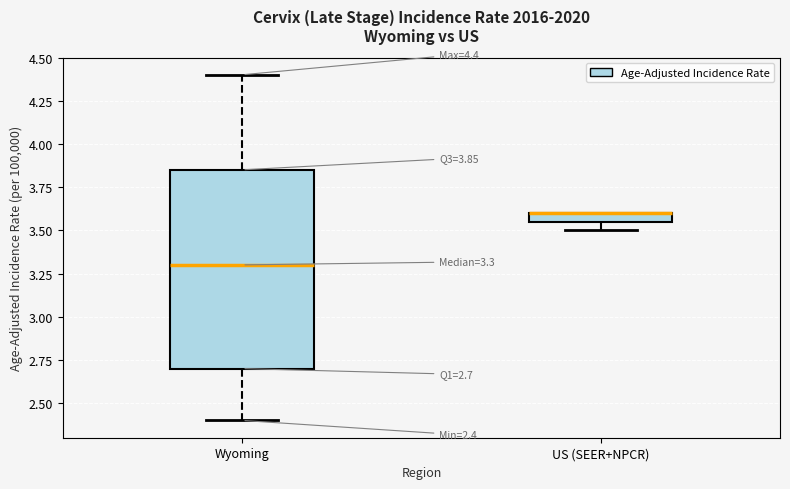

Which box is the tallest, from its lower edge to its upper edge?

Wyoming